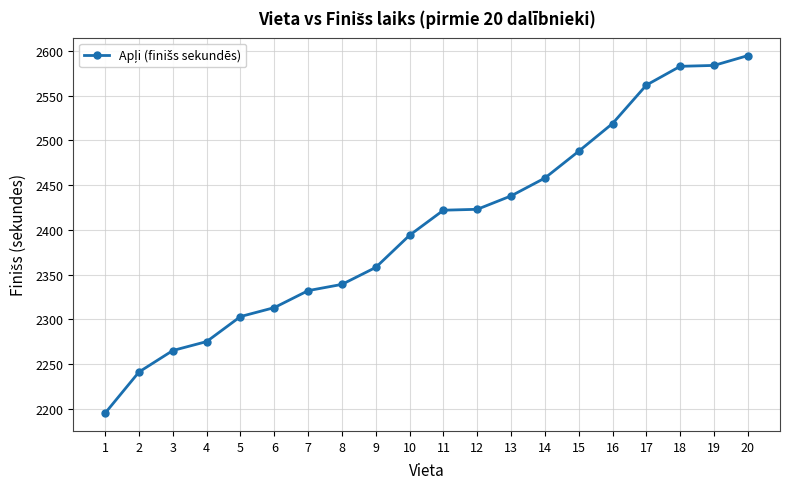

Count the number of categories in the chart.

20